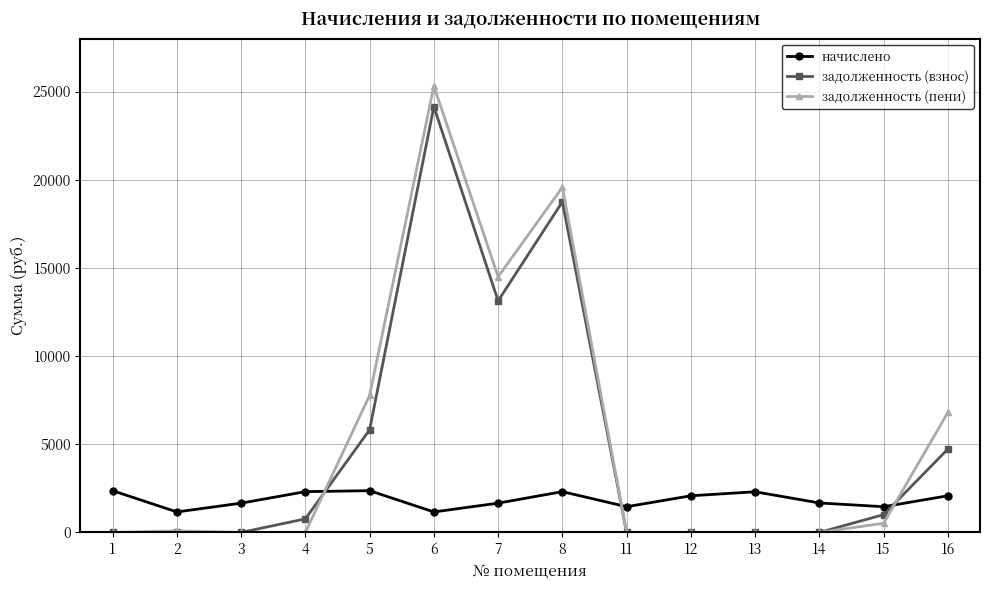

The value of задолженность (взнос) at 7 is 3115.0. True or false?

False